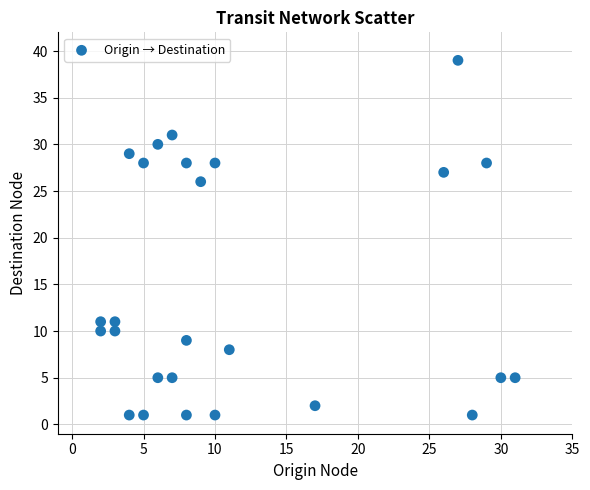

What Y value in the scatter plot is closest to 20?

26